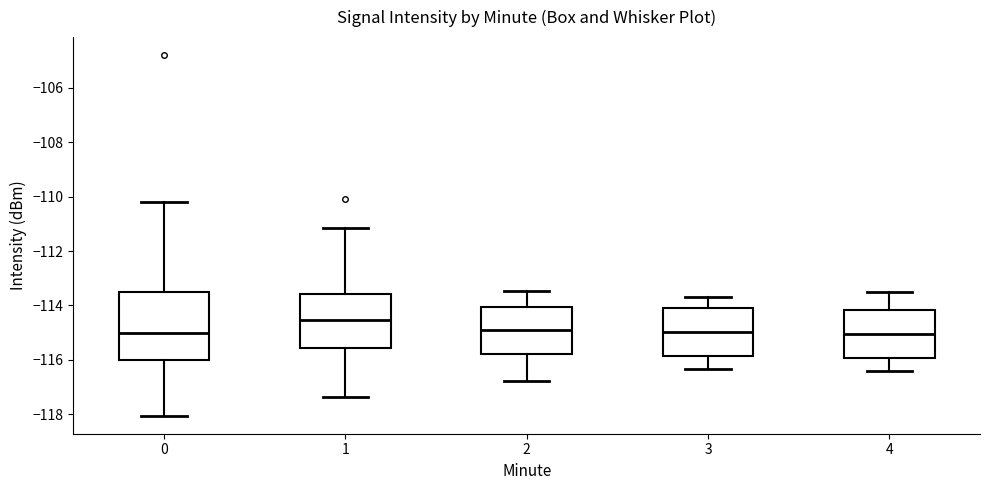

Reading left to right, read every box against the y-axis: the position of its median line, the range the box covers, and the ends of its whiskers. The values are not printed on the chart, so give them approximately, as read against the axis.

0: median -115.0, box -116.0 to -113.4, whiskers -118.0 to -110.2
1: median -114.6, box -115.6 to -113.6, whiskers -117.4 to -111.2
2: median -115.0, box -115.8 to -114.0, whiskers -116.8 to -113.4
3: median -115.0, box -115.8 to -114.0, whiskers -116.4 to -113.6
4: median -115.0, box -116.0 to -114.2, whiskers -116.4 to -113.4